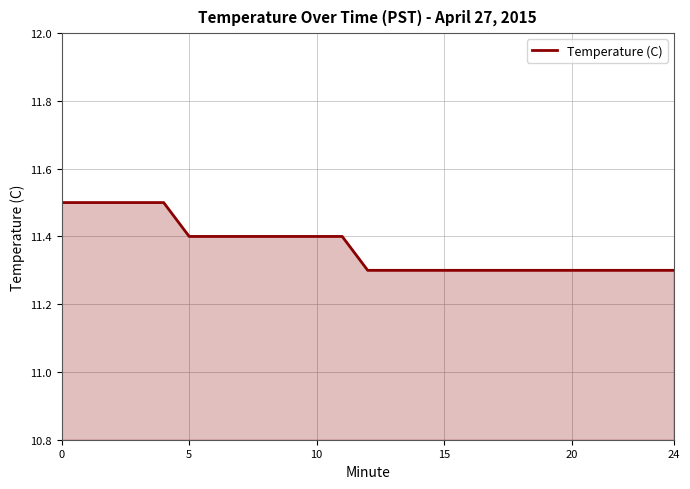

What is the smallest value displayed?

11.3